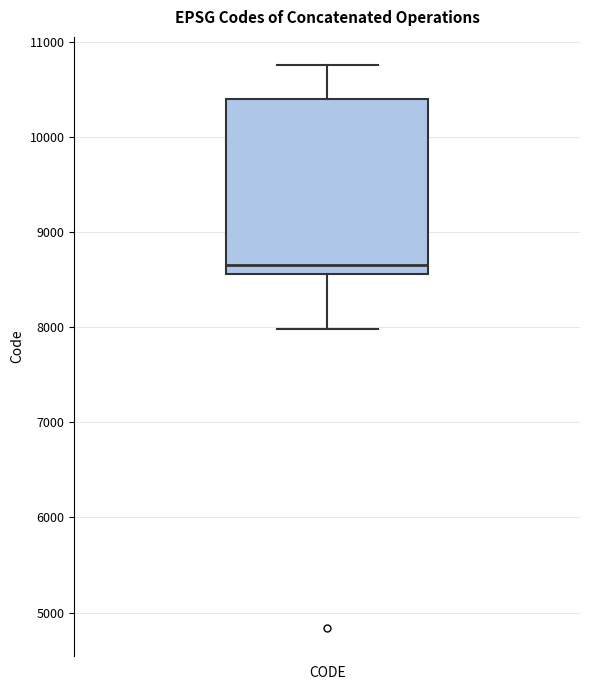

Transcribe this box plot: give where the median line is, the range the box spans, and where the two whiskers end, as read against the y-axis. The values are not printed on the chart, so give them approximately, as read against the axis.

median 8700, box 8600 to 10400, whiskers 8000 to 10800